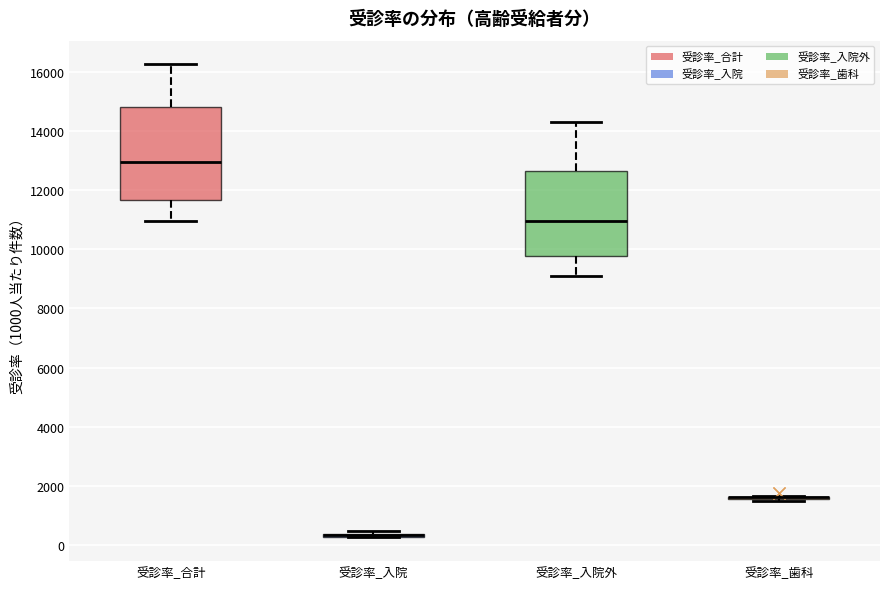

Where does the median line of the box for 受診率_合計 sit on the y-axis? The values are not printed on the chart, so give them approximately, as read against the axis.

13000